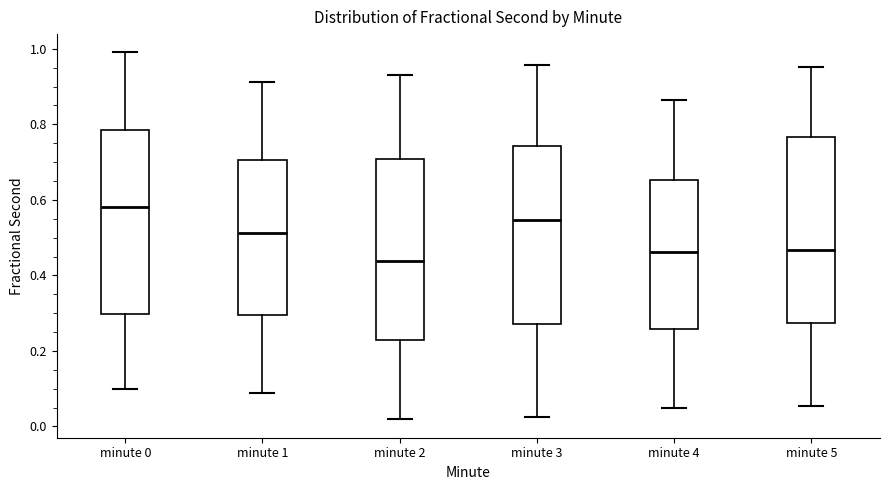

Reading left to right, transcribe this box plot: for each box, give where its median line is, the range the box spans, and where its two whiskers end, as read against the y-axis. The values are not printed on the chart, so give them approximately, as read against the axis.

minute 0: median 0.58, box 0.30 to 0.78, whiskers 0.10 to 1.00
minute 1: median 0.52, box 0.30 to 0.70, whiskers 0.08 to 0.92
minute 2: median 0.44, box 0.22 to 0.70, whiskers 0.02 to 0.94
minute 3: median 0.54, box 0.28 to 0.74, whiskers 0.02 to 0.96
minute 4: median 0.46, box 0.26 to 0.66, whiskers 0.04 to 0.86
minute 5: median 0.46, box 0.28 to 0.76, whiskers 0.06 to 0.96